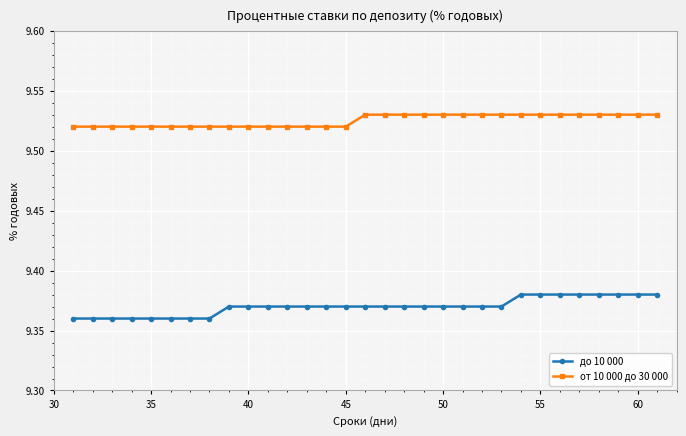

Does the chart have visible grid lines?

Yes